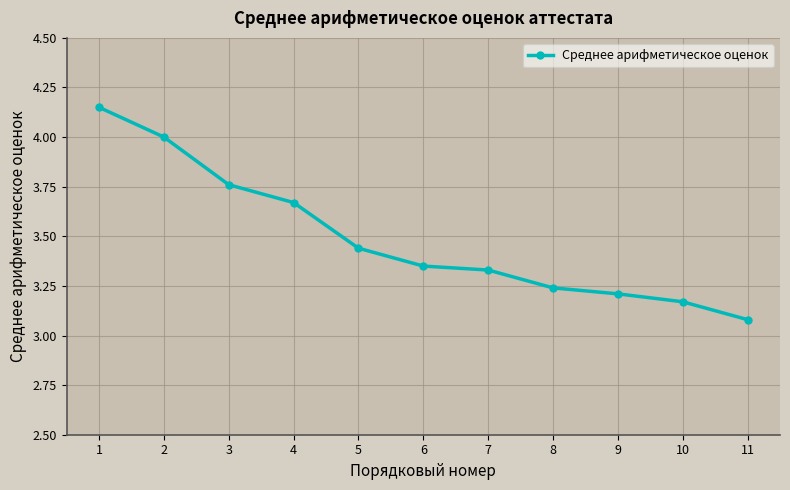

The chart shows a value of 5.6 at 5. True or false?

False